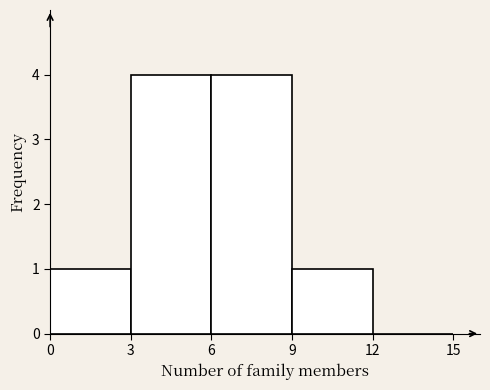

Reading left to right, transcribe this chart: for each bar, give the range it covers on the x-axis and its height. The values are not printed on the chart, so give them approximately, as read against the axis.

0 to 3: 1
3 to 6: 4
6 to 9: 4
9 to 12: 1
12 to 15: 0